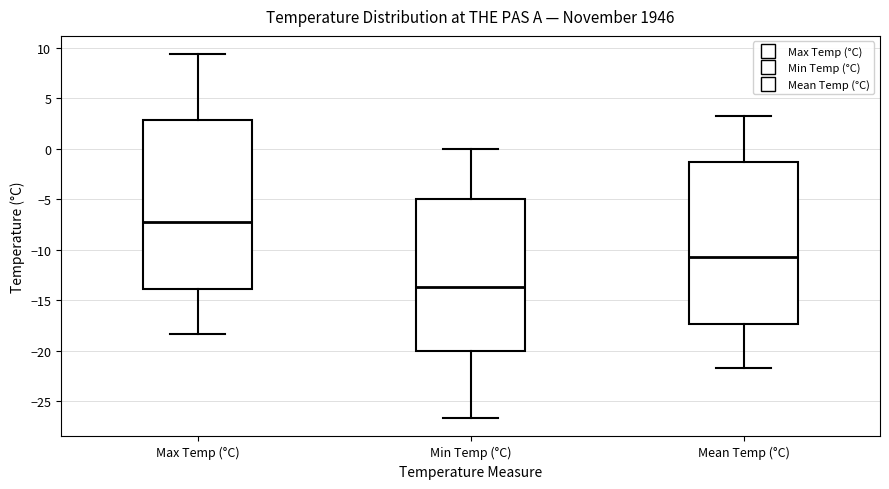

Comparing the boxes themselves (not the whiskers), which one is the tallest?

Max Temp (°C)